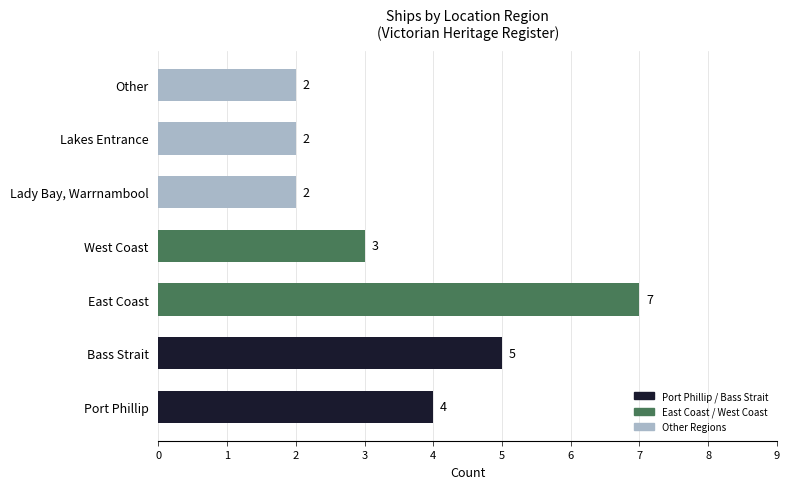

What is the average value?

4